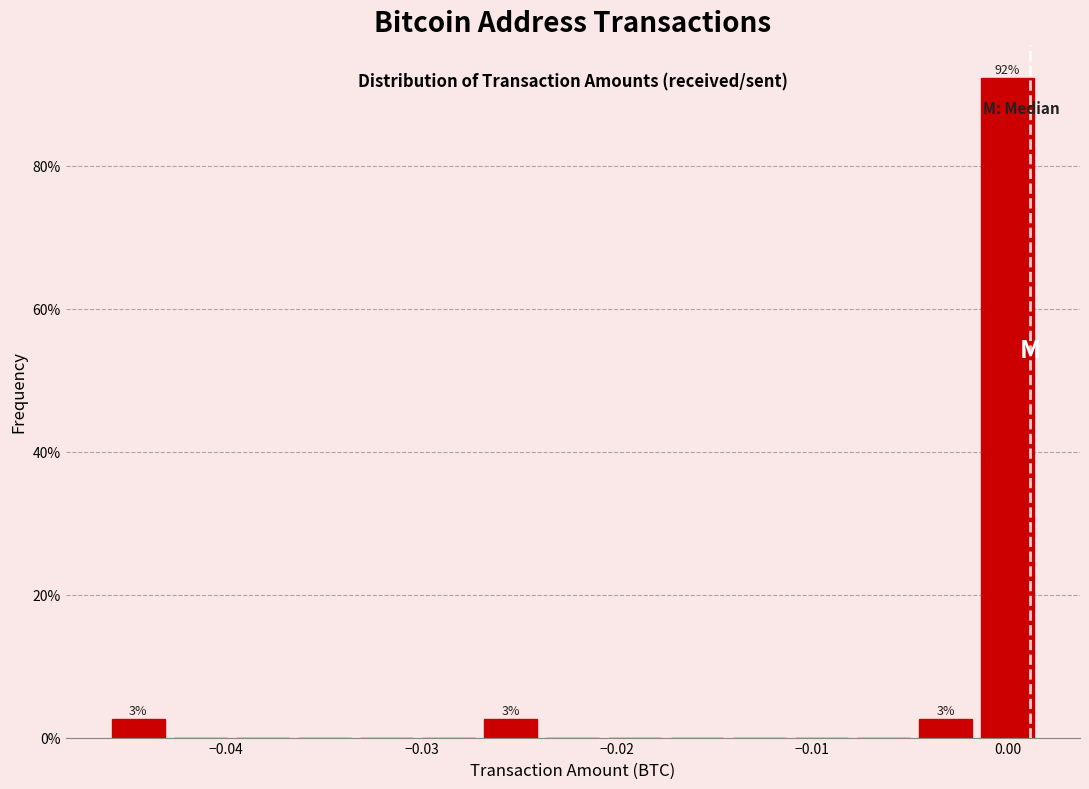

Read against the x-axis, roughly where is the centre of the tallest bar?

0.000